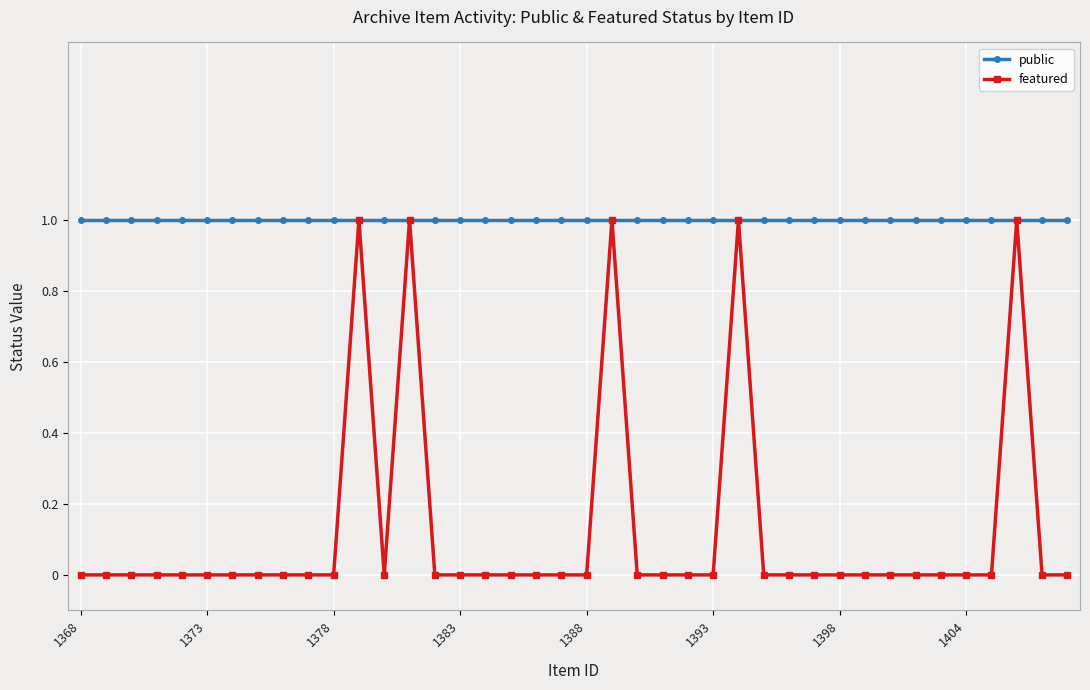

What is the value of the public point at the 15th from the left?

1